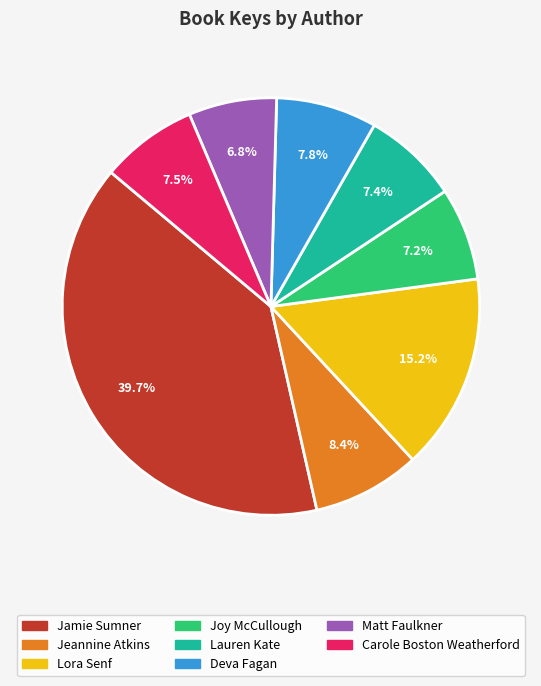

Is there a majority slice in this chart?

No